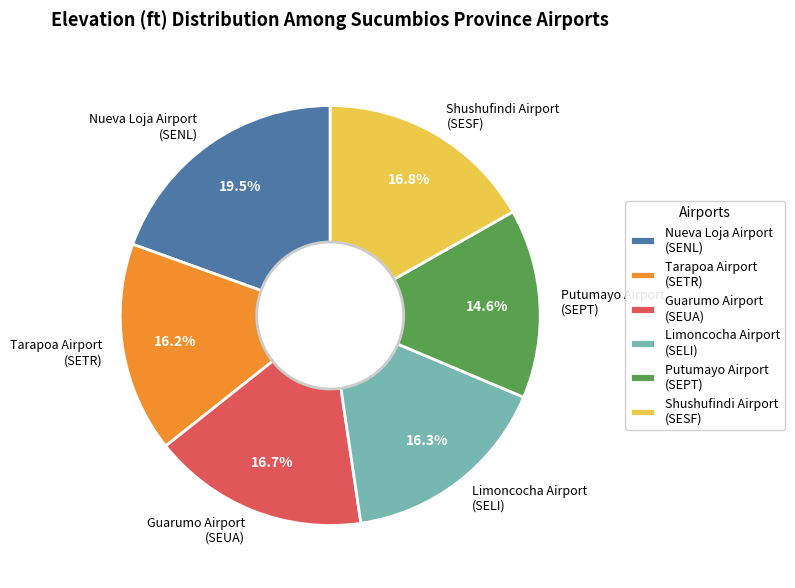

What portion of the pie excludes Tarapoa Airport (SETR)?

83.8%